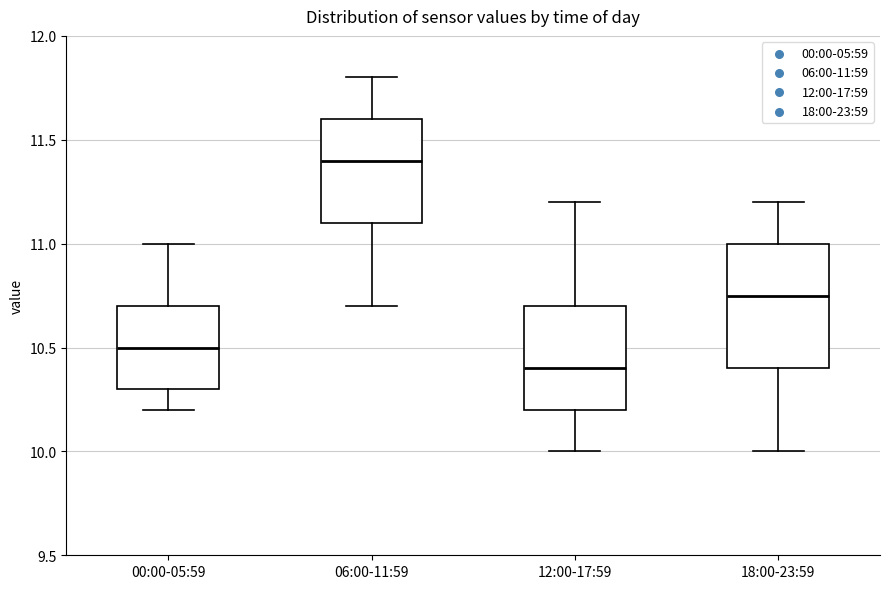

Which box has the highest median line?

06:00-11:59